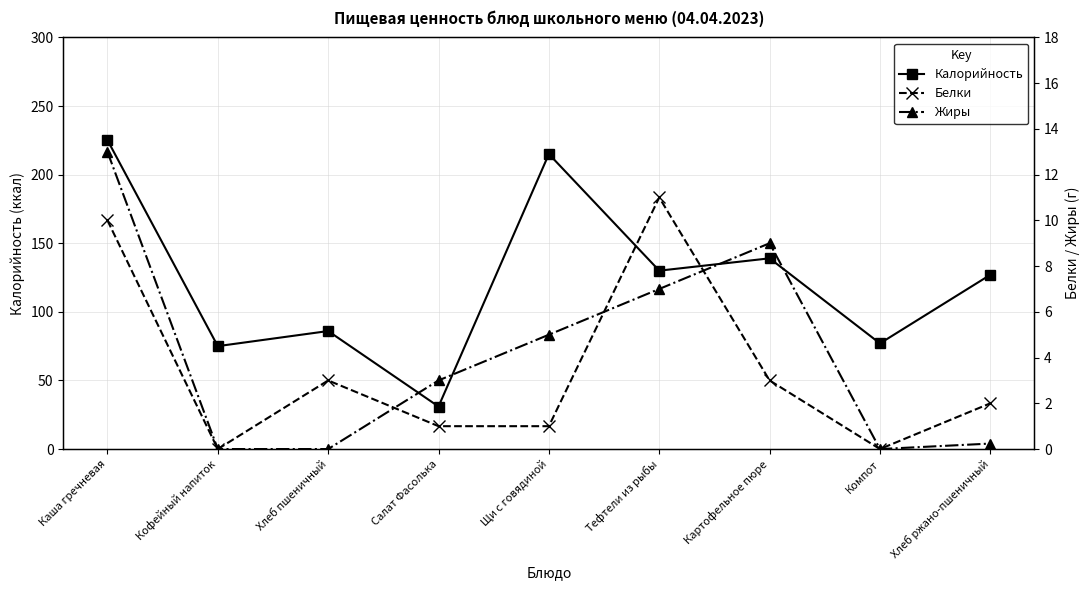

Is the value of Жиры at Щи с говядиной greater than the value of Калорийность at Картофельное пюре?

No